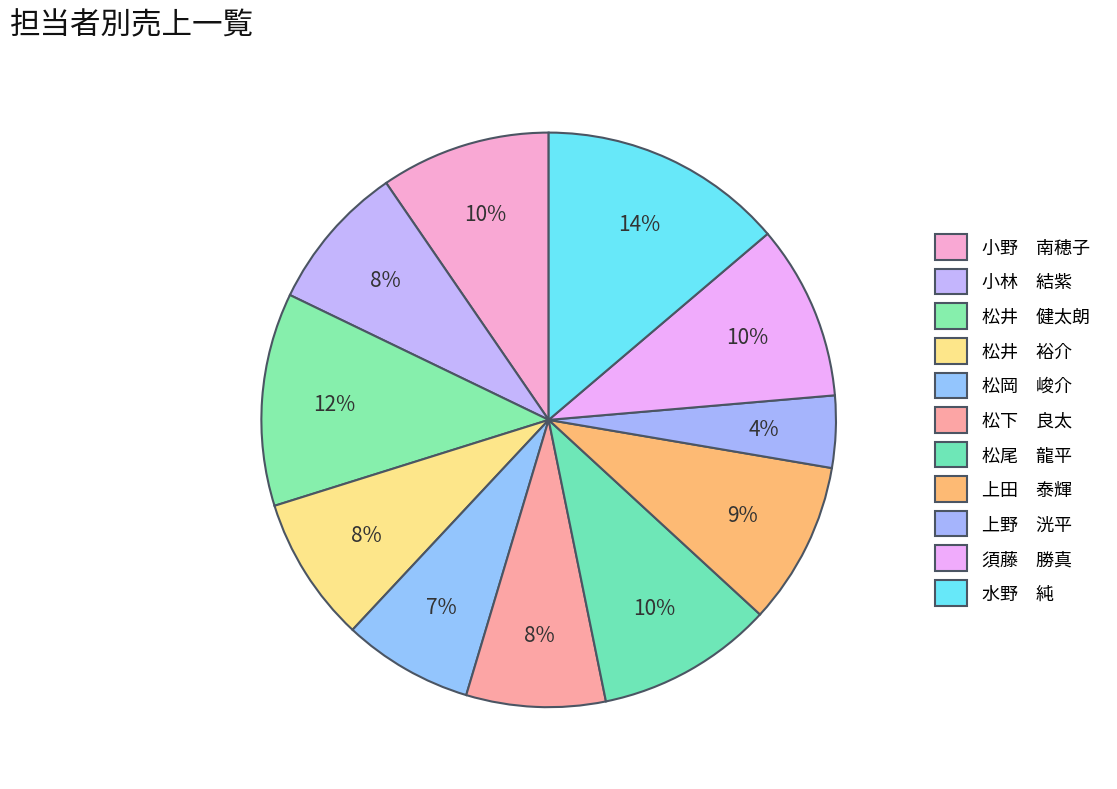

Count the number of slices in the pie.

11